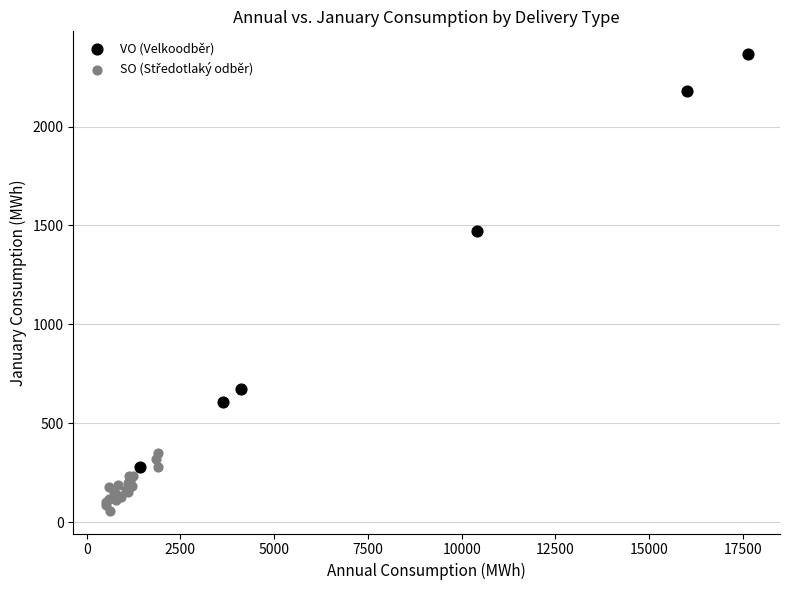

Which series has the widest spread of Y values?

VO (Velkoodběr)